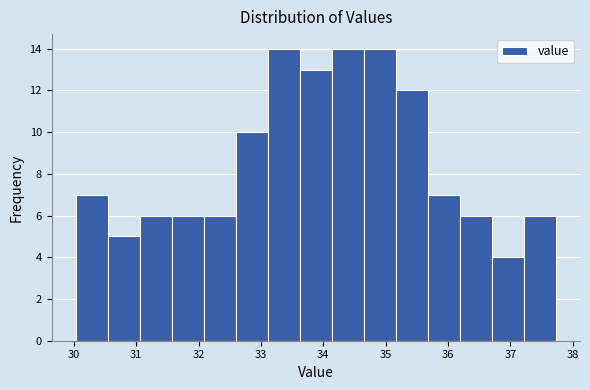

Reading left to right, list every bar in this chart as the range it spans on the x-axis followed by its height. Neither the bar edges nor the heights are printed on the chart, so give them approximately, as read against the axes.

30.0 to 30.5: 7
30.5 to 31.1: 5
31.1 to 31.6: 6
31.6 to 32.1: 6
32.1 to 32.6: 6
32.6 to 33.1: 10
33.1 to 33.6: 14
33.6 to 34.1: 13
34.1 to 34.7: 14
34.7 to 35.2: 14
35.2 to 35.7: 12
35.7 to 36.2: 7
36.2 to 36.7: 6
36.7 to 37.2: 4
37.2 to 37.7: 6